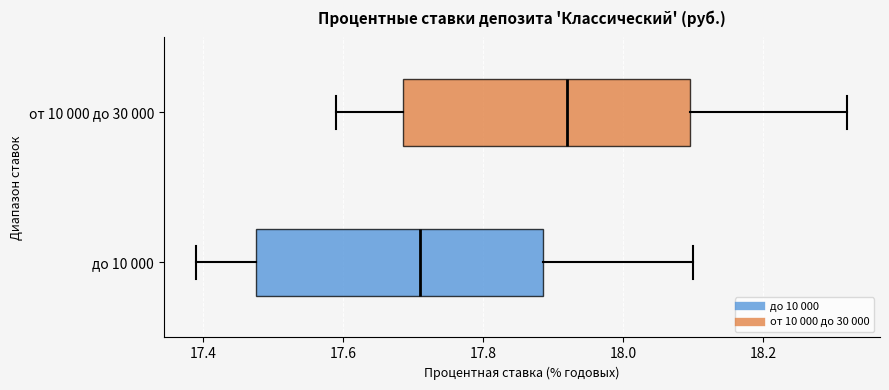

Which box's median line is the furthest to the left?

до 10 000